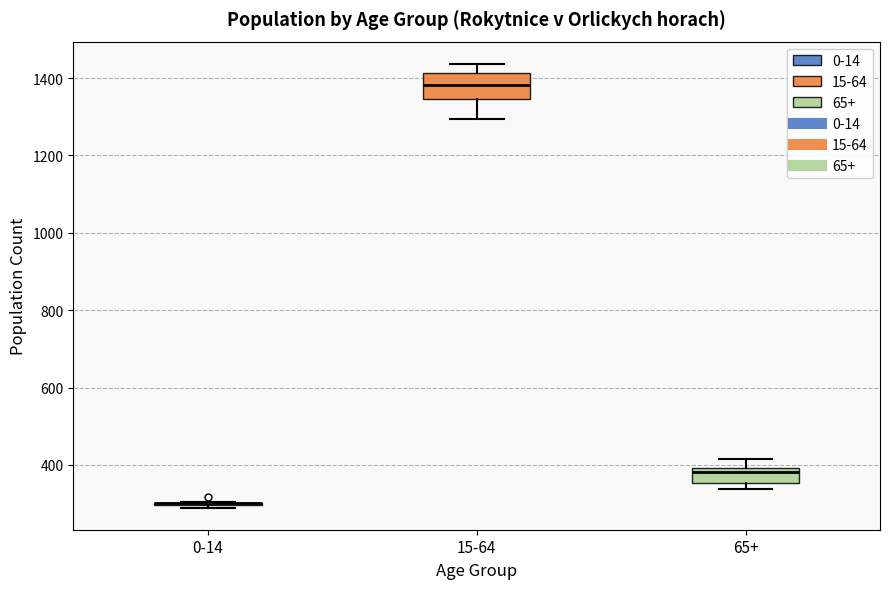

Reading left to right, transcribe this box plot: for each box, give where its median line is, the range the box spans, and where its two whiskers end, as read against the y-axis. The values are not printed on the chart, so give them approximately, as read against the axis.

0-14: box collapsed to a line at 300, whiskers 300 to 300
15-64: median 1380, box 1340 to 1420, whiskers 1300 to 1440
65+: median 380, box 360 to 400, whiskers 340 to 420